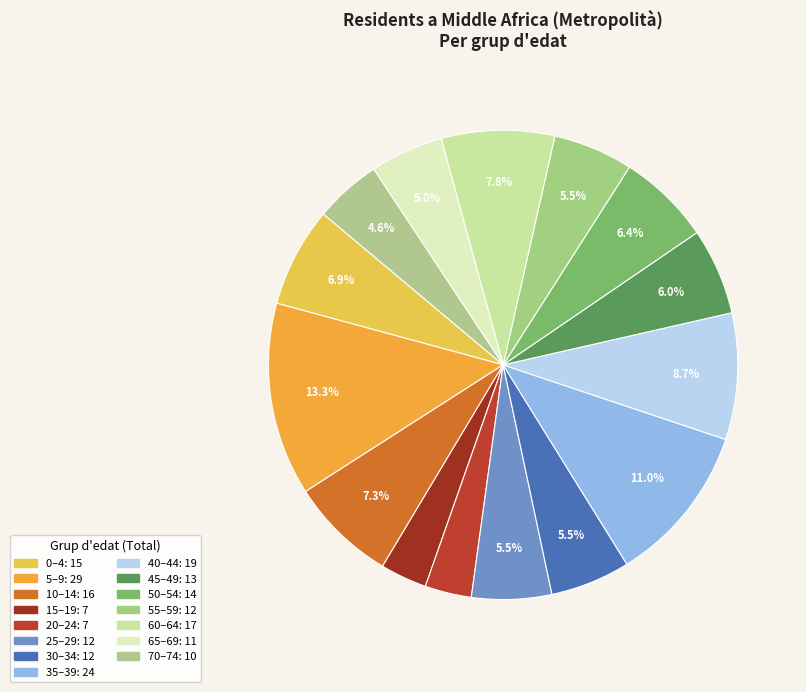

How many segments does this pie chart have?

15